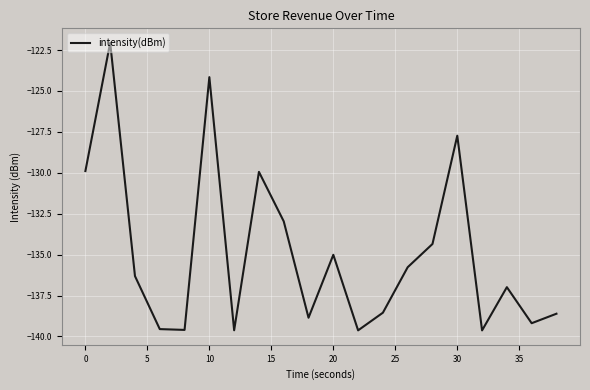

What is the difference between the maximum and minimum values?

17.6